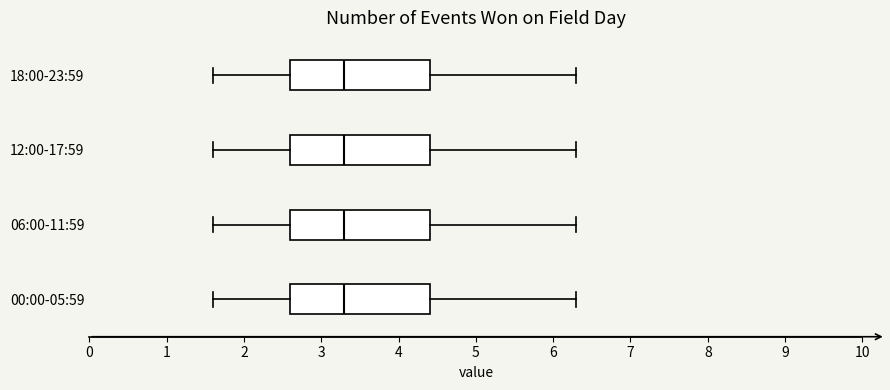

Where does the right whisker of the box for 12:00-17:59 end on the x-axis? The values are not printed on the chart, so give them approximately, as read against the axis.

6.3